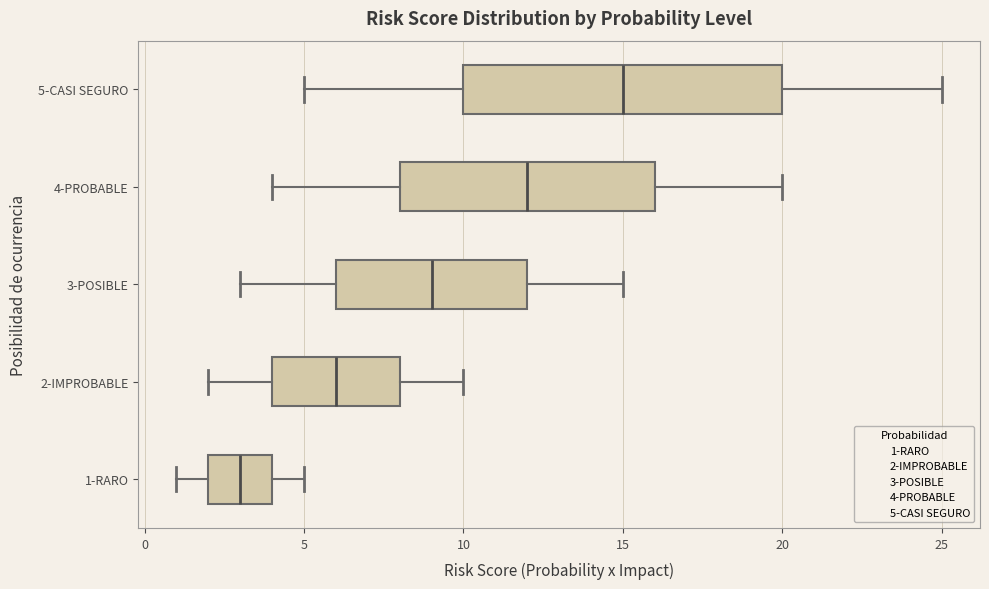

Where does the left whisker of the box for 4-PROBABLE end on the x-axis? The values are not printed on the chart, so give them approximately, as read against the axis.

4